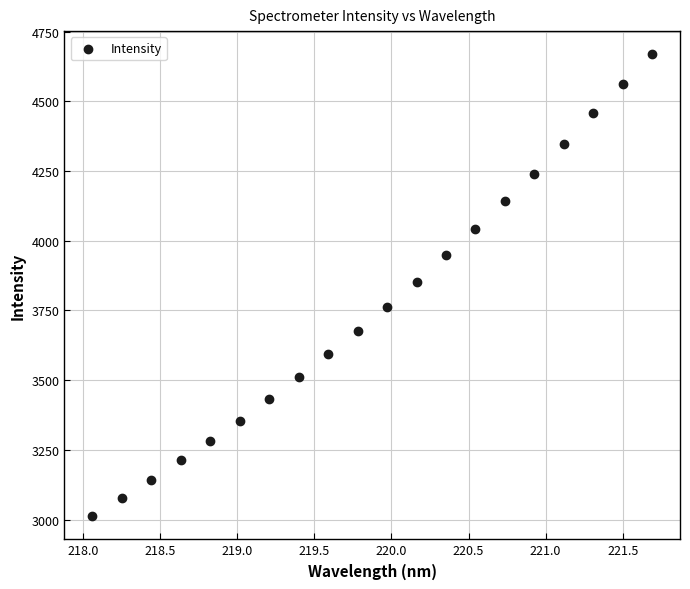

What is the range of X values (max minus min)?

3.6